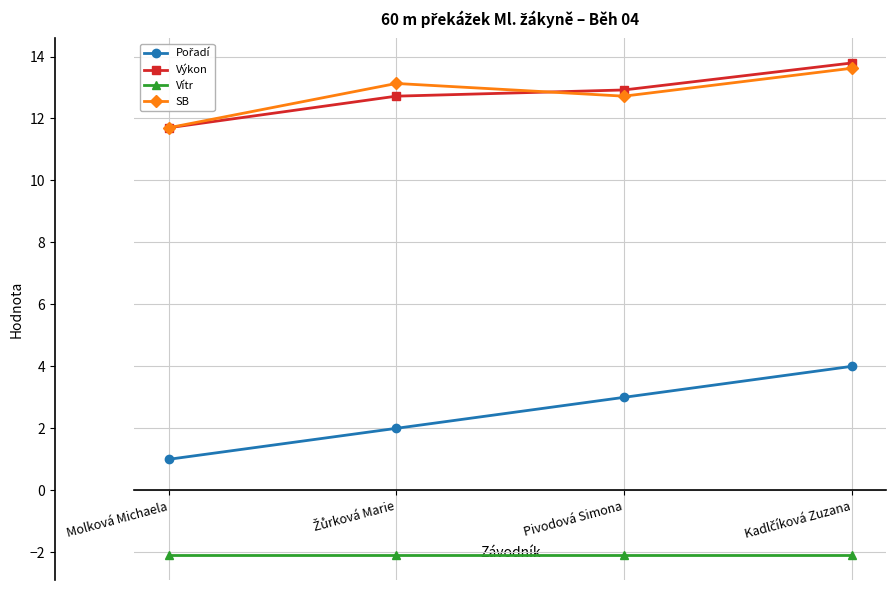

True or false: Vítr has more than 2 points higher than both neighbors.

False